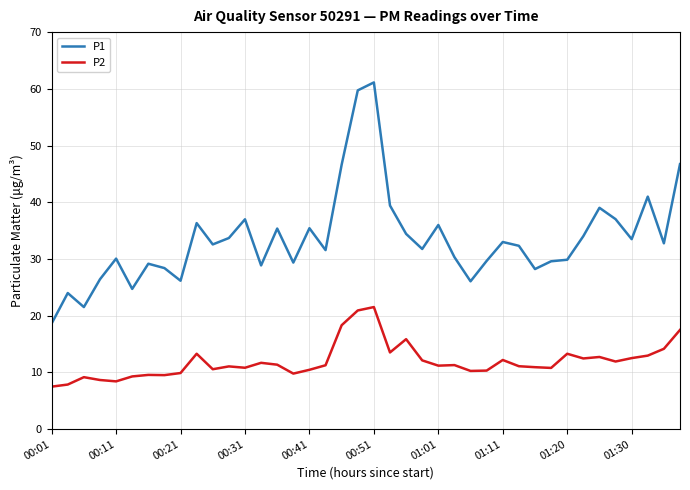

Which series has the largest total across all categories?

P1